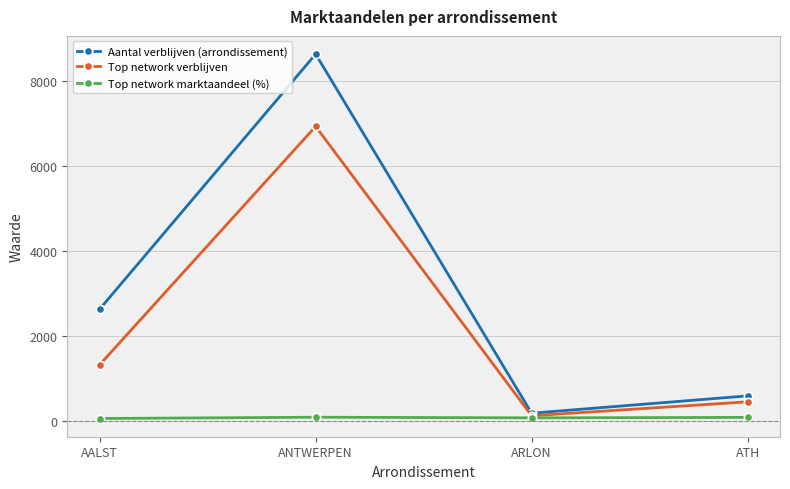

In Top network verblijven, how many points are higher than both neighbors (excluding endpoints)?

1